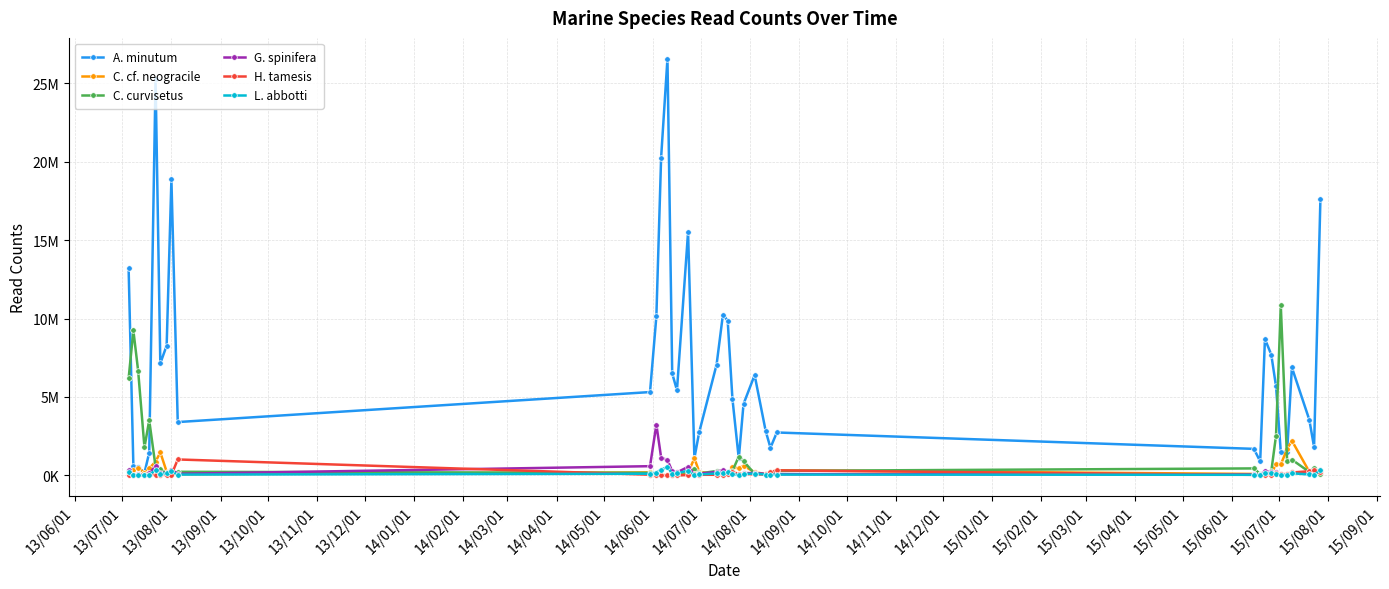

Reading left to right, extract all data points from this chart.

A. minutum: 13197561	605020	530960	162628	1447714	25248402	7140503	8270841	18861852	3398684	5310819	10131899	20262052	26559454	6494453	5426511	15507035	1104038	2738753	7061925	10247754	9866022	4877916	1077703	4549826	6395134	2815396	1761383	2734318	1690766	893932	8691934	7695705	5674073	1499925	1509661	6878598	3544639	1809893	17603625
C. cf. neogracile: 259431	341163	477321	178734	446553	876899	1467285	232686	75087	77720	188591	59626	12226	25589	106183	14931	169947	1090002	239745	44629	50770	100126	511653	450003	620082	200691	87683	221256	323014	93192	41829	34737	41564	756059	698605	1676682	2211835	231093	161366	76058
C. curvisetus: 6176379	9235205	6676511	1784890	3516401	555944	430260	82434	38916	228549	159899	45273	7899	14779	42691	6698	62806	390384	120508	279396	42912	128140	278338	1200255	902686	104252	72872	147746	286558	444037	88958	68903	259586	2536532	10834055	903882	1004459	218358	483170	59087
G. spinifera: 314012	51959	72059	31099	129158	594277	163704	154638	364994	100880	586109	3239768	1137664	972902	268120	189105	543734	77227	107824	215780	354868	238256	143888	38458	145672	145247	99074	64471	82457	62757	44317	277589	221276	202901	78929	60367	206213	95143	67783	356601
H. tamesis: 41940	30564	41679	14664	27804	38503	50878	19067	24783	1015126	42796	18689	4795	6501	9398	2870	16853	70895	37660	38526	36779	98705	189887	116168	95671	66272	66463	199968	319400	33426	17089	17079	41860	163060	82211	78486	184389	264640	358993	234412
L. abbotti: 239630	13893	16116	5761	32114	348773	114066	128426	265056	50191	105274	181704	362966	534855	111145	124973	305135	25406	57575	122310	173551	188922	86680	23141	86430	117507	55563	34180	51410	35942	25093	150109	140080	106513	35052	30565	130841	58632	39133	329829